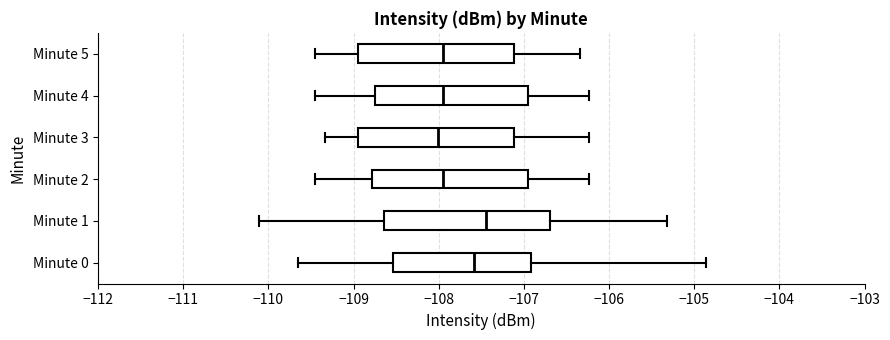

Reading bottom to top, transcribe this box plot: for each box, give where its median line is, the range the box spans, and where its two whiskers end, as read against the x-axis. The values are not printed on the chart, so give them approximately, as read against the axis.

Minute 0: median -107.6, box -108.5 to -106.9, whiskers -109.6 to -104.9
Minute 1: median -107.4, box -108.6 to -106.7, whiskers -110.1 to -105.3
Minute 2: median -107.9, box -108.8 to -106.9, whiskers -109.4 to -106.2
Minute 3: median -108.0, box -109.0 to -107.1, whiskers -109.3 to -106.2
Minute 4: median -107.9, box -108.8 to -106.9, whiskers -109.4 to -106.2
Minute 5: median -107.9, box -109.0 to -107.1, whiskers -109.4 to -106.3